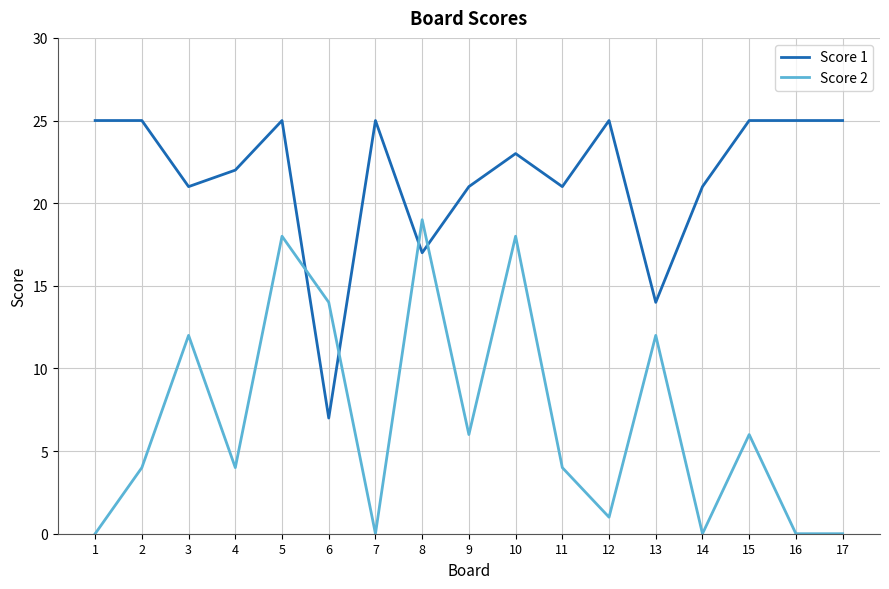

What is the spread (max minus min) of values at 10?

5